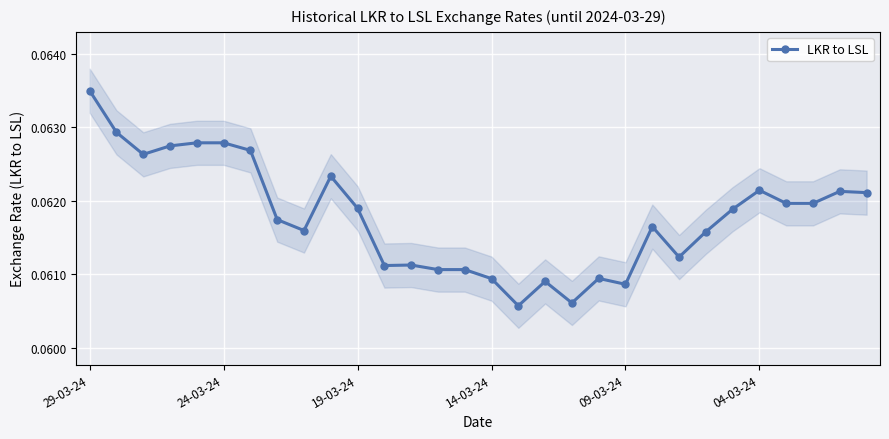

Count the LKR to LSL values in the range 0 to 1.

30